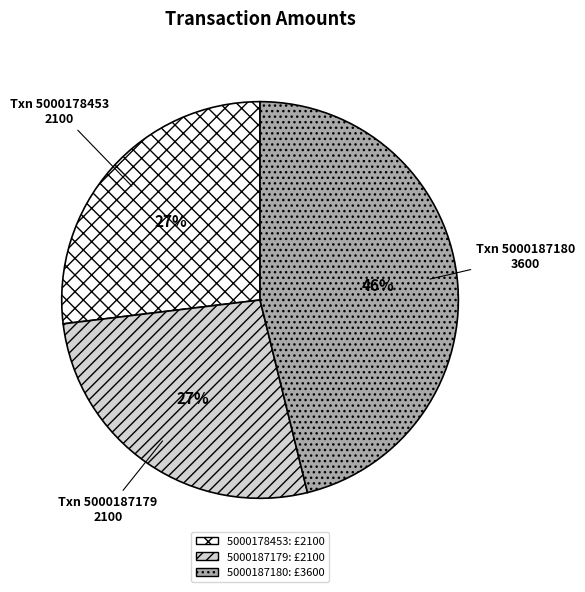

Approximately how many times larger is the value at 5000187180 compared to 5000187179?

1.7